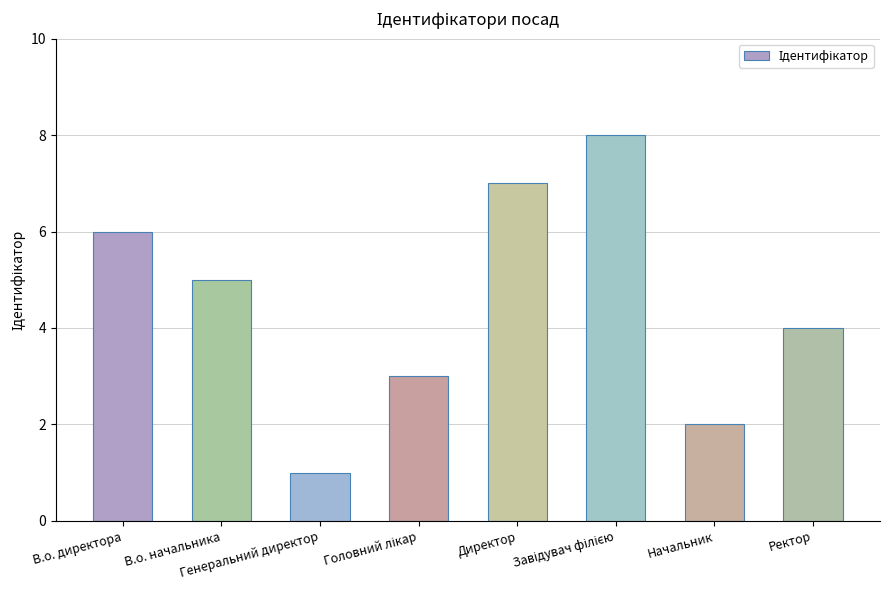

What is the greatest value displayed?

8